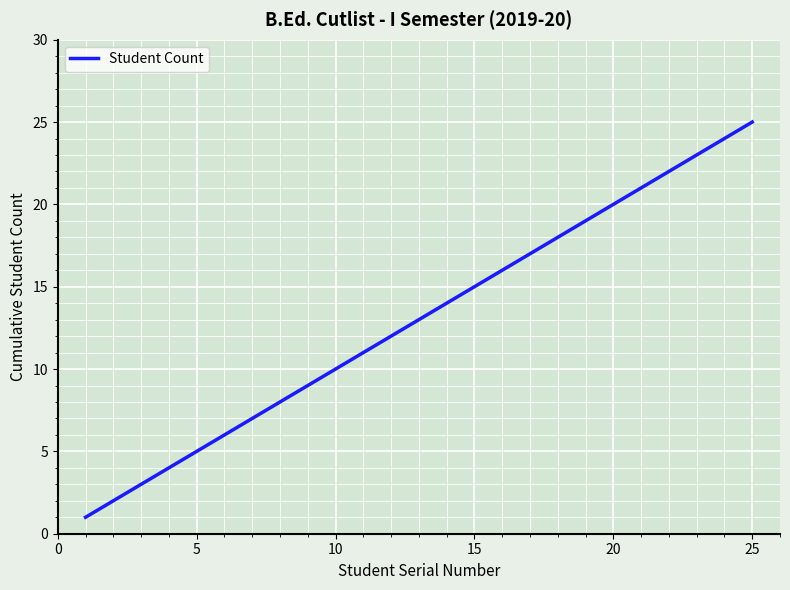

How many categories are shown in the chart?

25